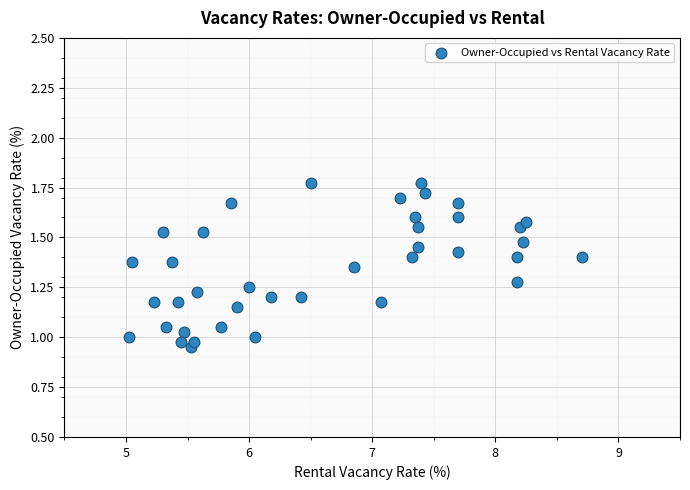

What is the range of X values (max minus min)?

3.7